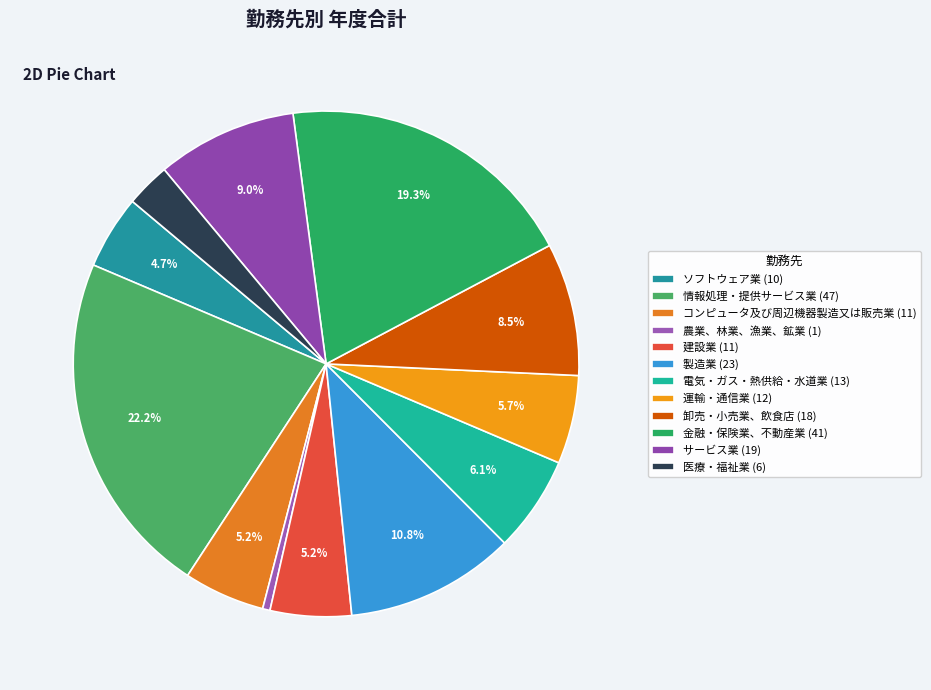

Is there a majority slice in this chart?

No